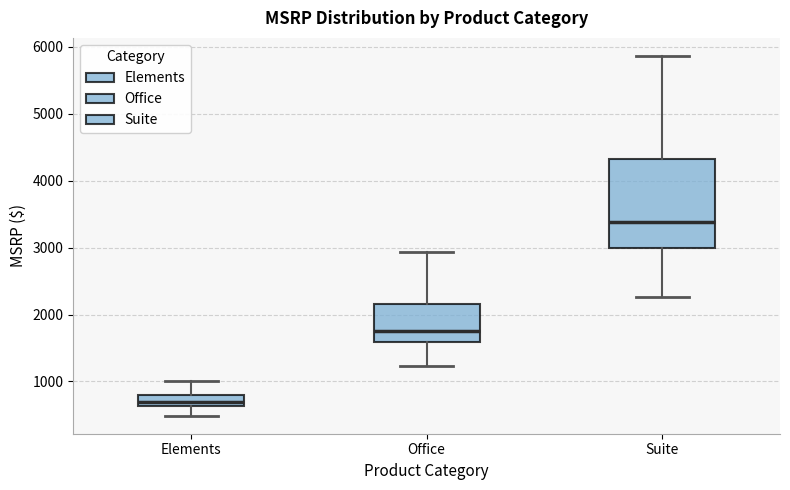

Where is the lower edge of the box for Elements on the y-axis? The values are not printed on the chart, so give them approximately, as read against the axis.

600